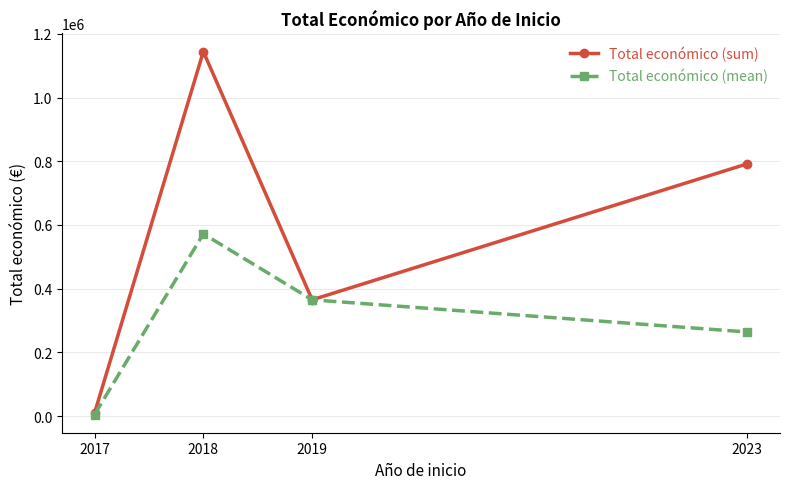

What is the value of the Total económico (mean) point at the 4th from the left?

263989.0